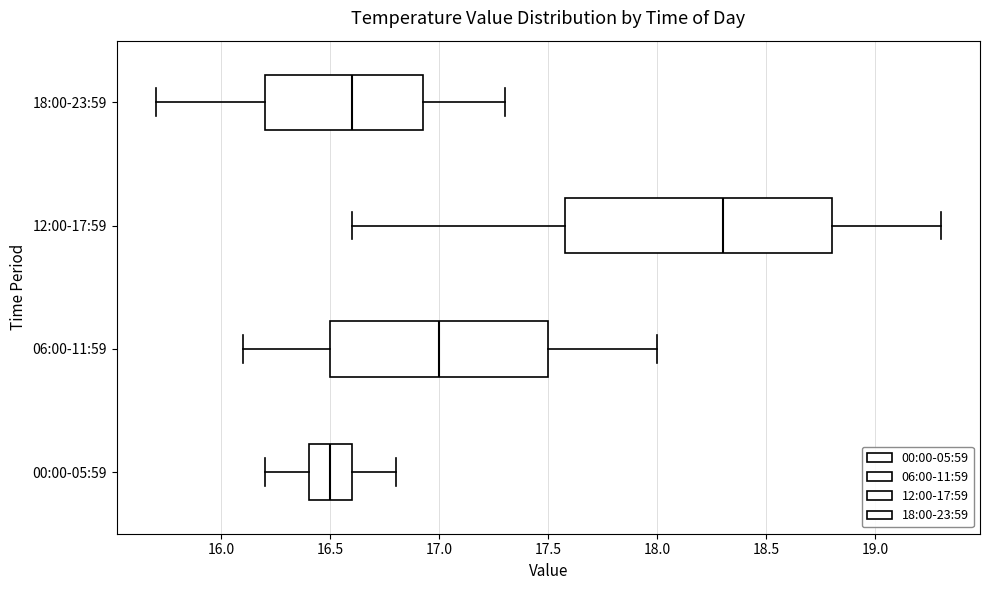

Reading bottom to top, transcribe this box plot: for each box, give where its median line is, the range the box spans, and where its two whiskers end, as read against the x-axis. The values are not printed on the chart, so give them approximately, as read against the axis.

00:00-05:59: median 16.50, box 16.40 to 16.60, whiskers 16.20 to 16.80
06:00-11:59: median 17.00, box 16.50 to 17.50, whiskers 16.10 to 18.00
12:00-17:59: median 18.30, box 17.60 to 18.80, whiskers 16.60 to 19.30
18:00-23:59: median 16.60, box 16.20 to 16.95, whiskers 15.70 to 17.30